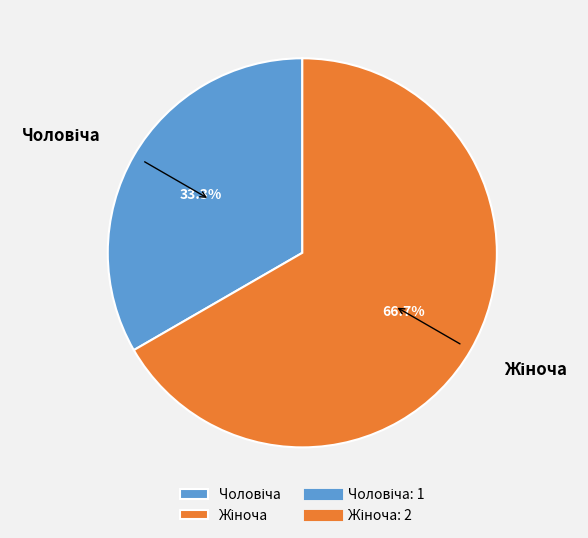

Does any single category account for the majority?

Yes